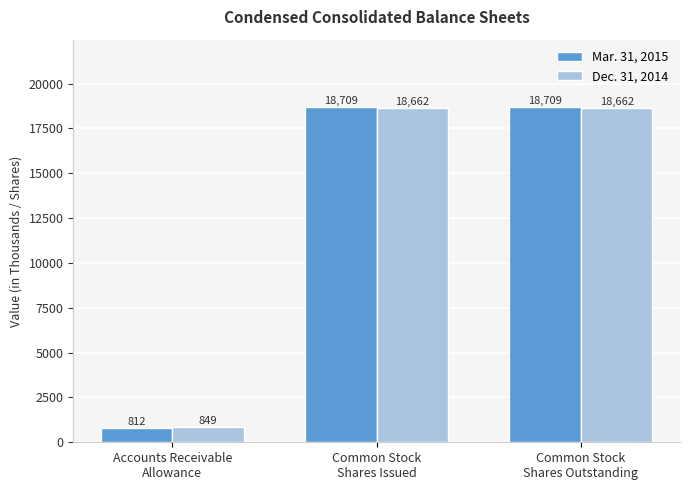

Count the number of categories in the chart.

3